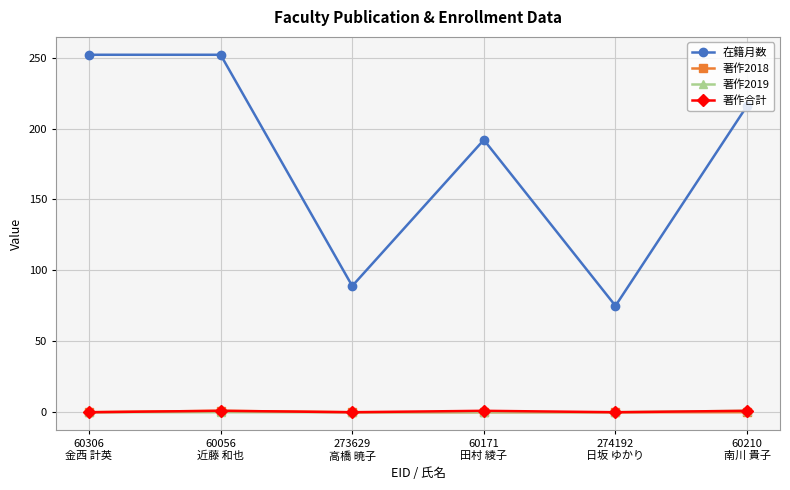

Which series has the widest spread of values?

在籍月数